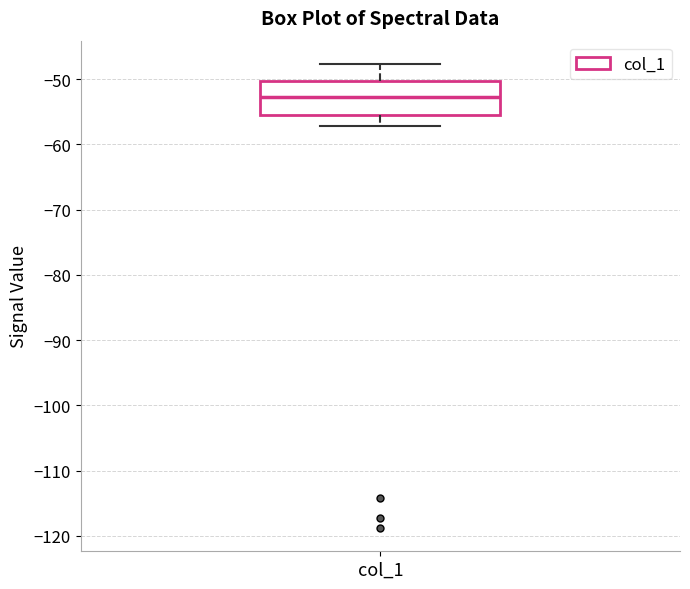

Read this box plot against the y-axis: the position of the median line, the range covered by the box, and the ends of both whiskers. The values are not printed on the chart, so give them approximately, as read against the axis.

median -53, box -55 to -50, whiskers -57 to -48